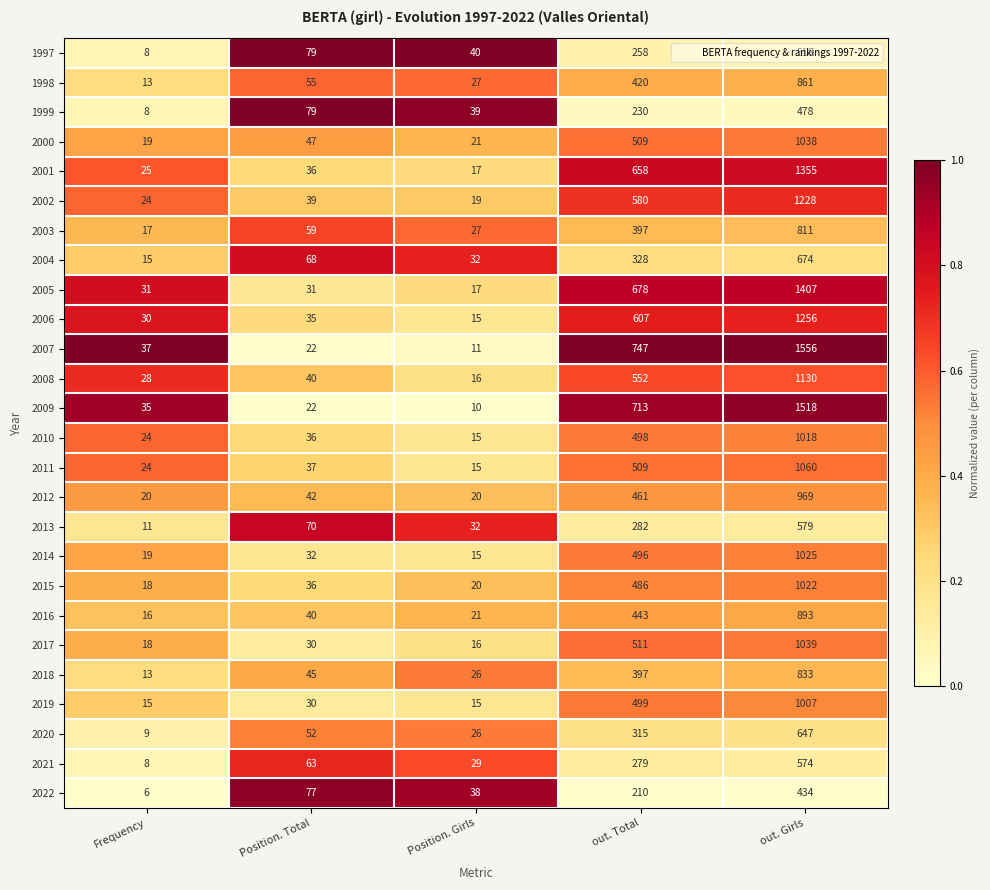

What is the total value across all series at Frequency?

491